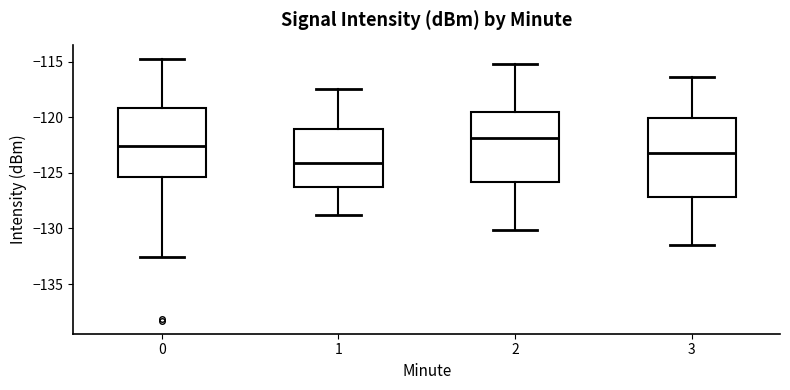

Which box has the lowest median line?

1